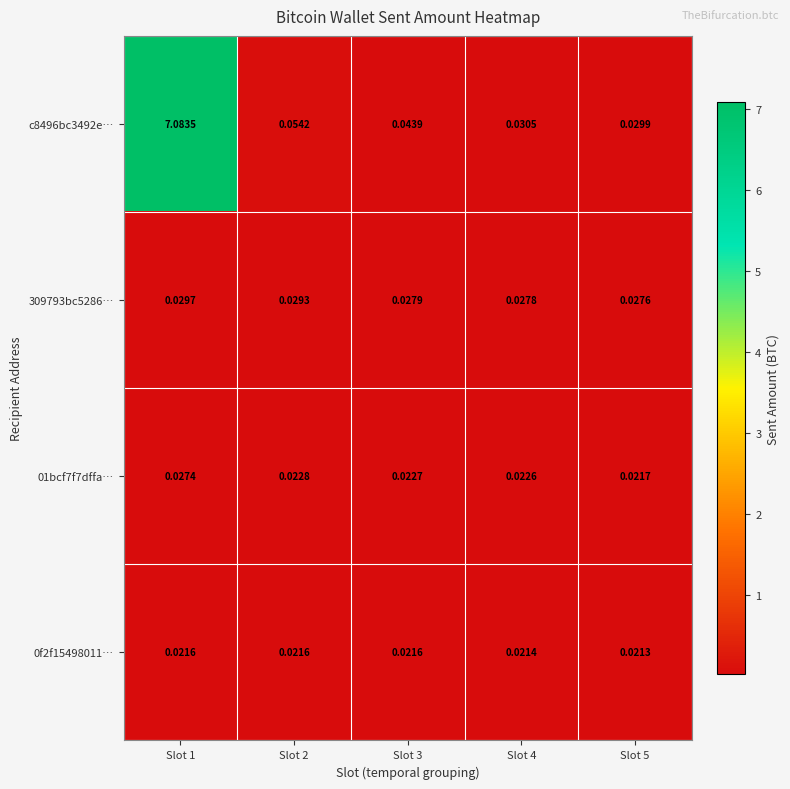

Is the value of 0f2f15498011… at Slot 1 greater than the value of 309793bc5286… at Slot 1?

No